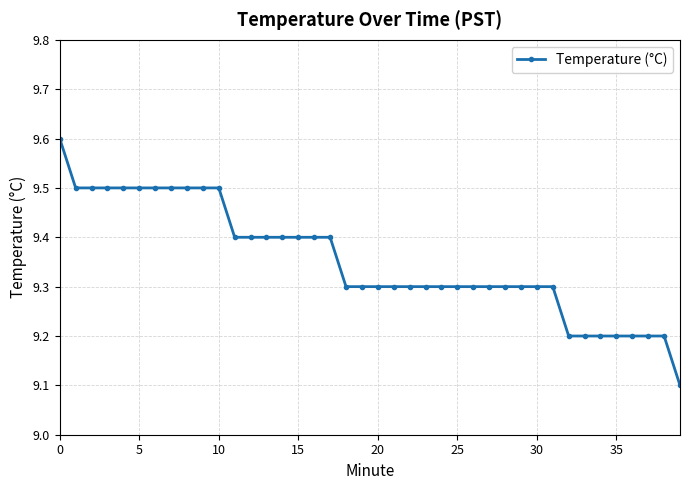

Does the chart display data point markers on the line(s)?

Yes